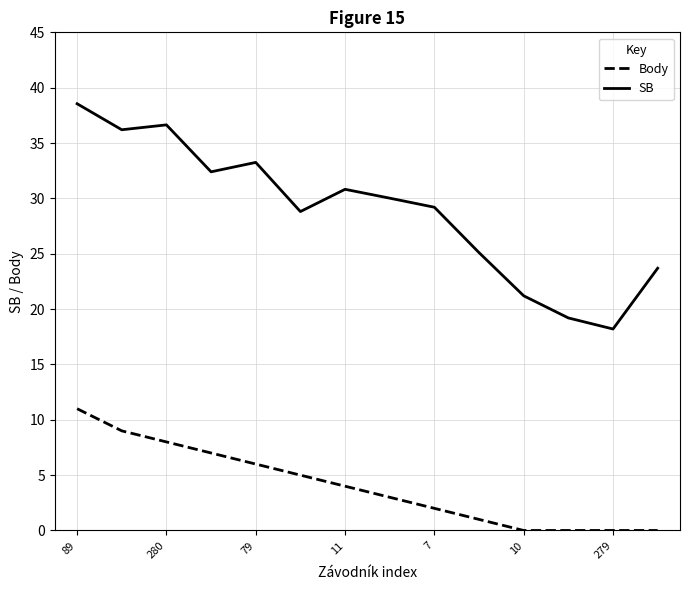

True or false: SB and Body intersect in this chart.

False